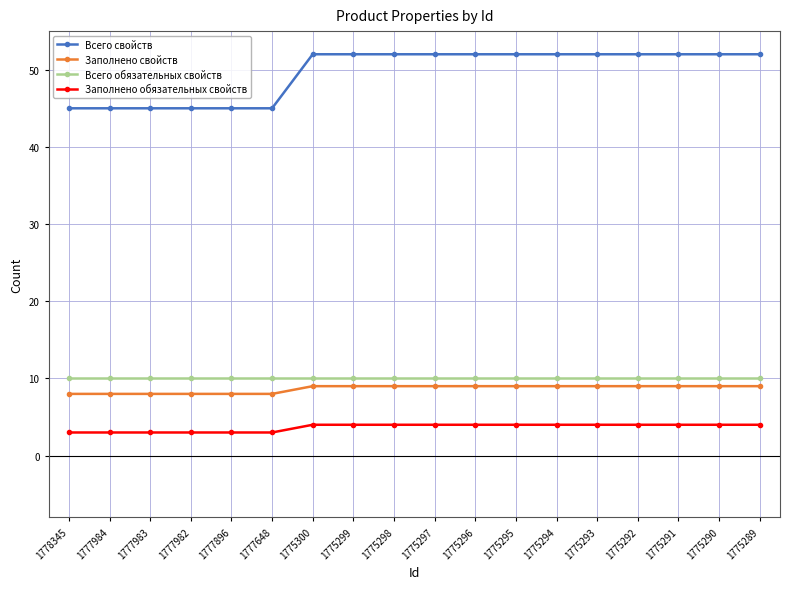

Reading right to left, extract all data points from this chart.

Всего свойств: 52	52	52	52	52	52	52	52	52	52	52	52	45	45	45	45	45	45
Заполнено свойств: 9	9	9	9	9	9	9	9	9	9	9	9	8	8	8	8	8	8
Всего обязательных свойств: 10	10	10	10	10	10	10	10	10	10	10	10	10	10	10	10	10	10
Заполнено обязательных свойств: 4	4	4	4	4	4	4	4	4	4	4	4	3	3	3	3	3	3